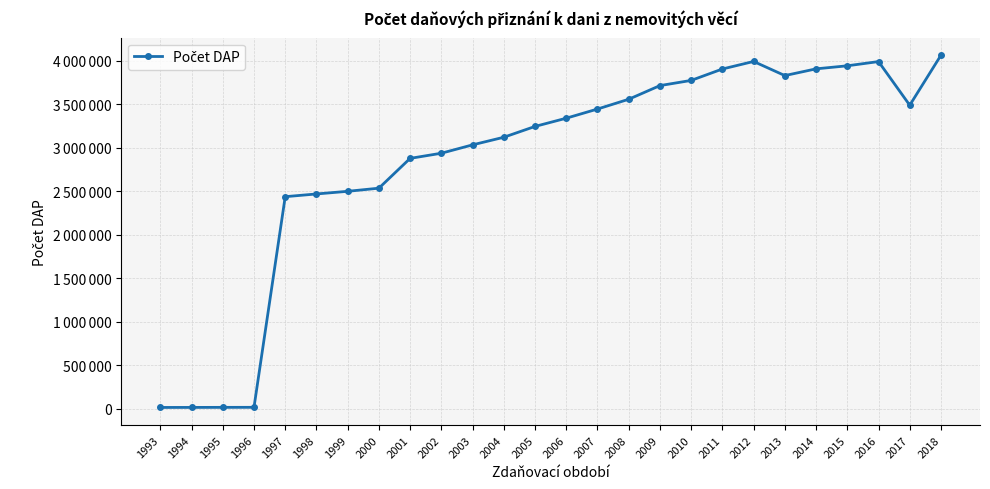

What is the average value?

2853955